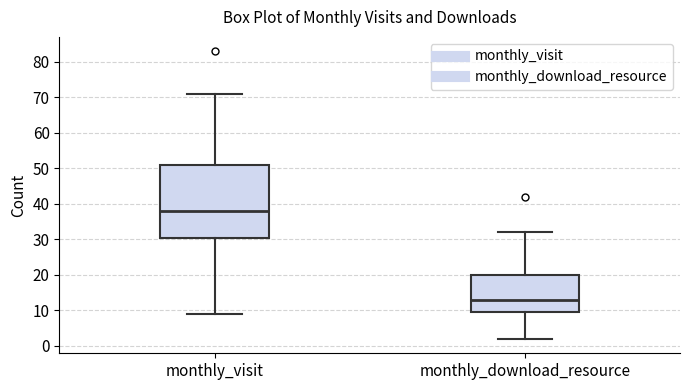

Reading left to right, read every box against the y-axis: the position of its median line, the range the box covers, and the ends of its whiskers. The values are not printed on the chart, so give them approximately, as read against the axis.

monthly_visit: median 38, box 31 to 51, whiskers 9 to 71
monthly_download_resource: median 13, box 10 to 20, whiskers 2 to 32